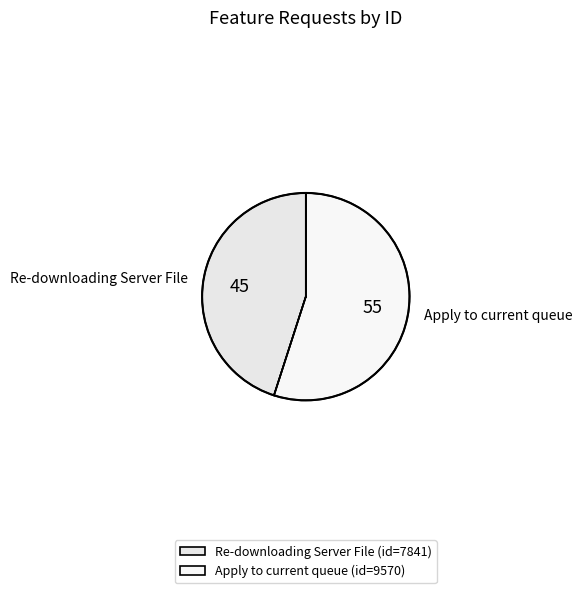

Does Apply to current queue account for over 50% of the chart?

Yes